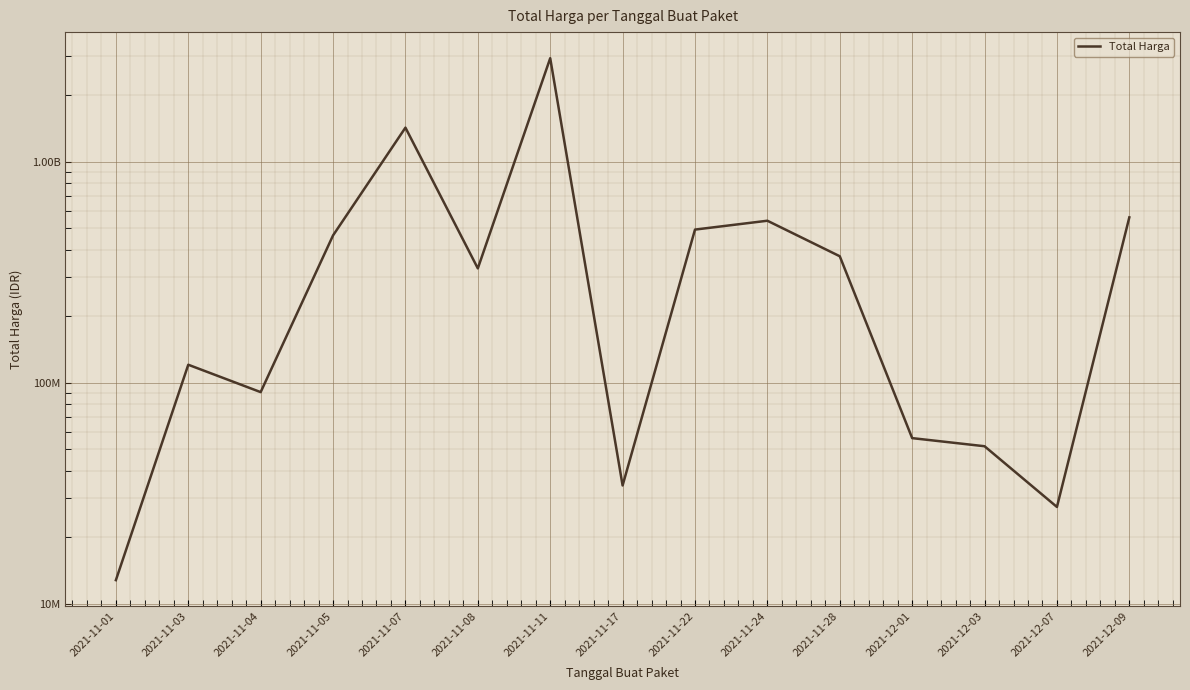

Which label corresponds to the smallest value in the chart?

2021-11-01